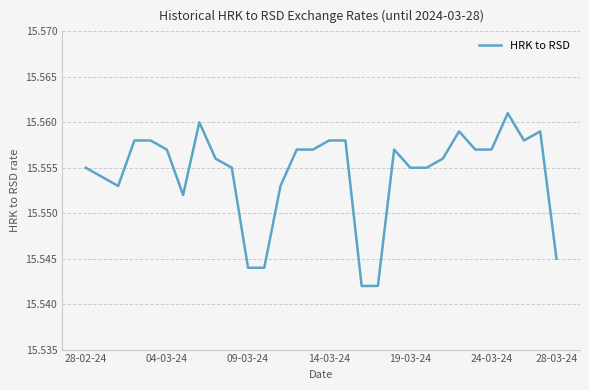

Does the chart have visible grid lines?

Yes